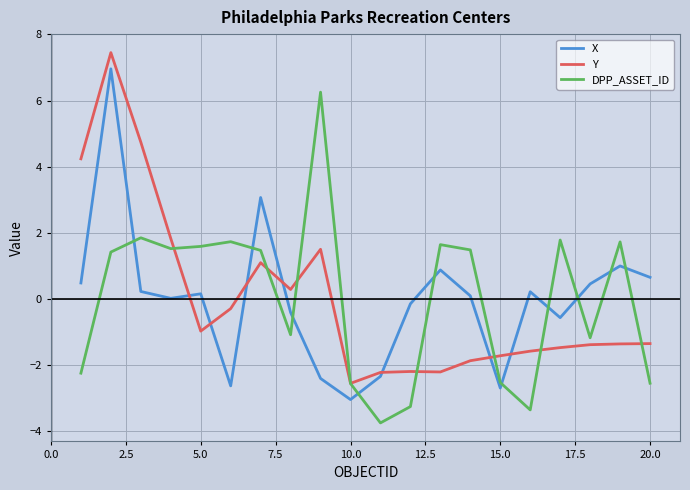

What is the maximum value for DPP_ASSET_ID?

6.3